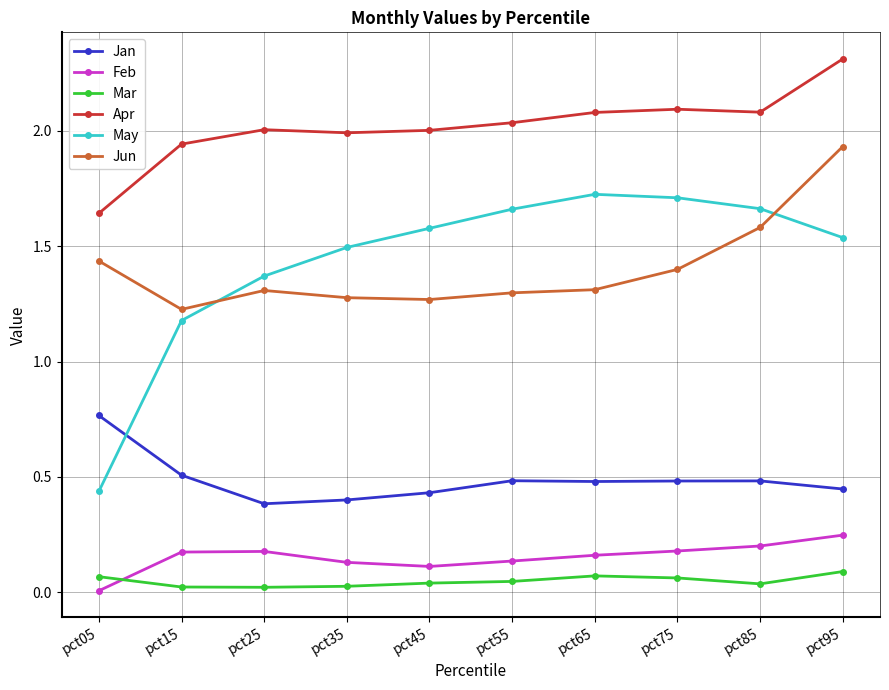

True or false: Mar and Apr cross at least once.

False